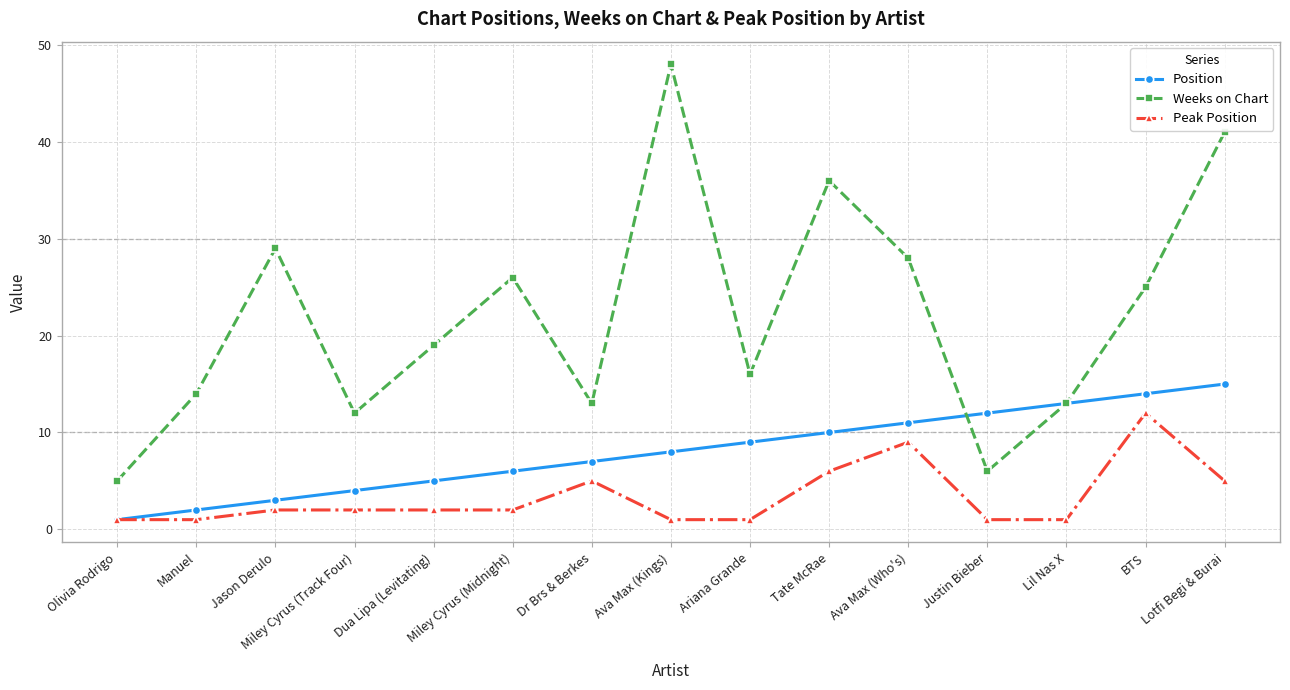

The Position series shows 11 at Ava Max (Who's). True or false?

True